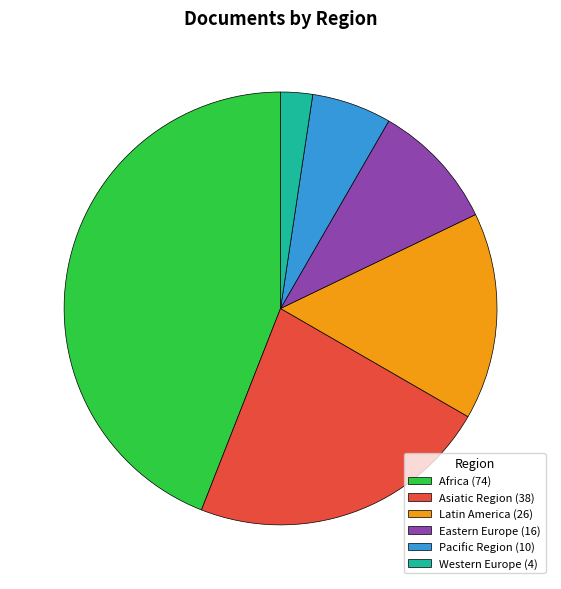

Does Eastern Europe account for over 50% of the chart?

No